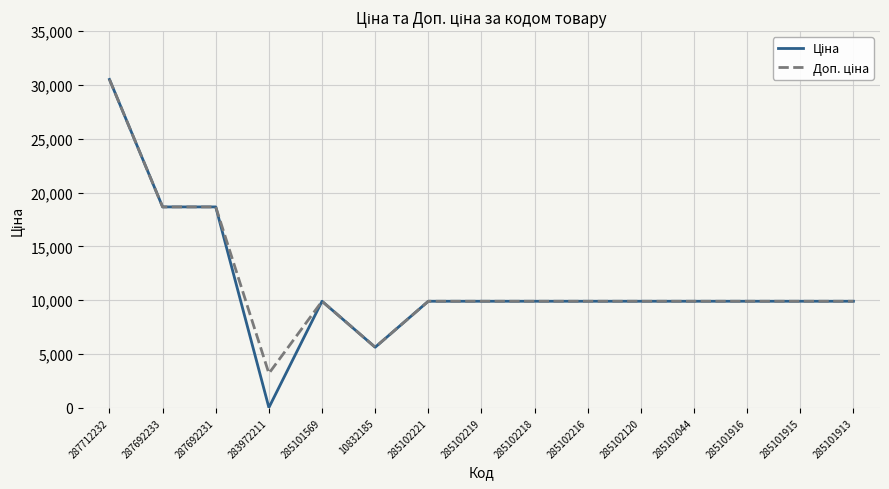

Which label corresponds to the smallest value in the chart?

283972211